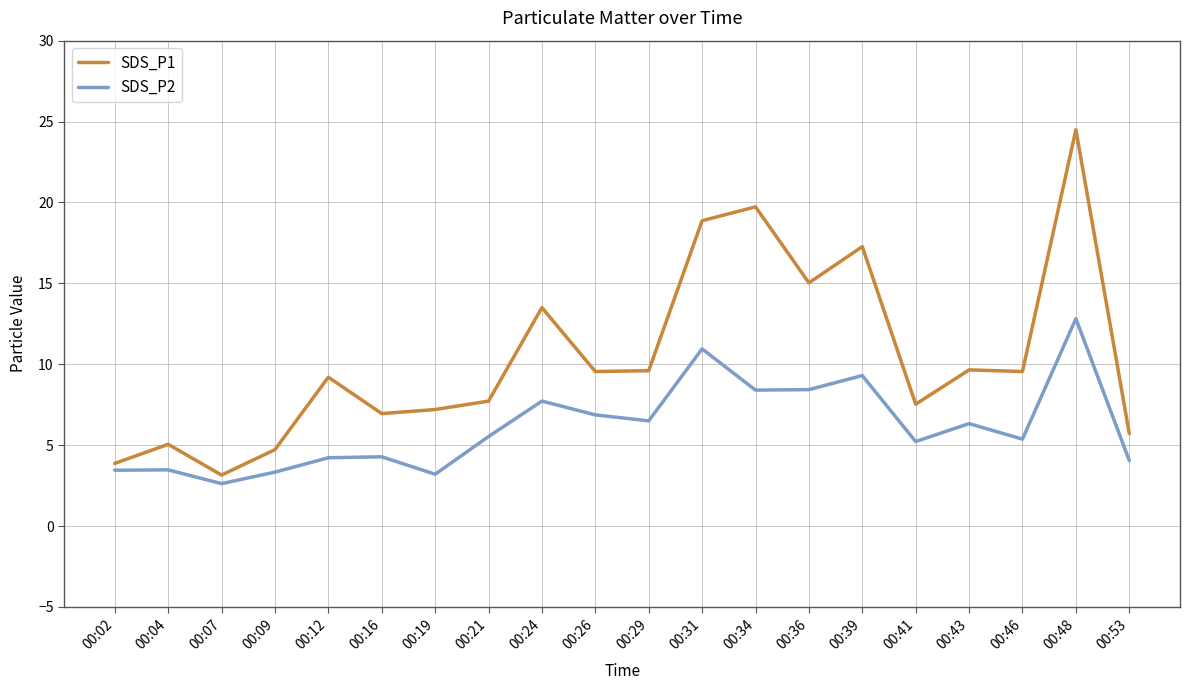

In SDS_P1, how many points are lower than both neighbors (excluding endpoints)?

6